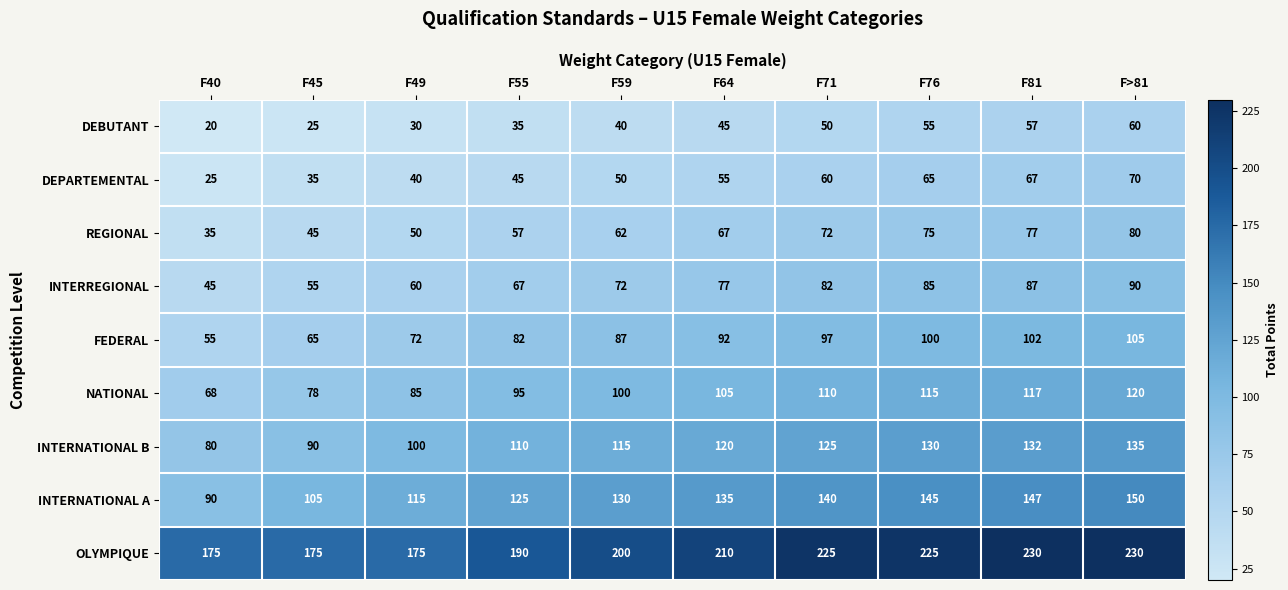

Which series changed the most between F55 and F64?

OLYMPIQUE